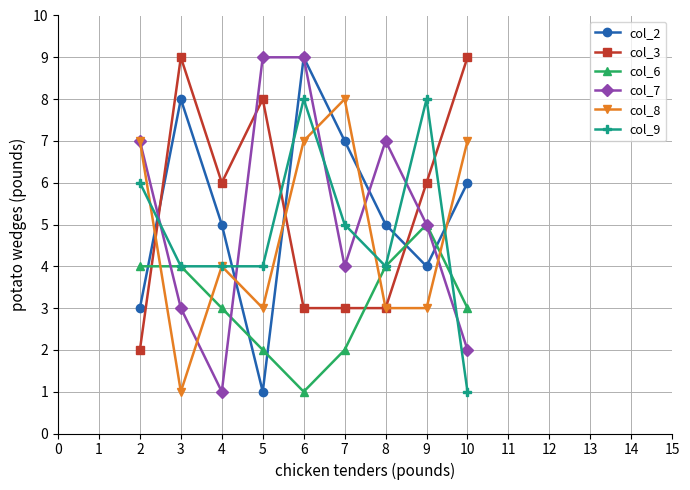

What is the difference between the maximum and minimum values in the col_3 series?

7